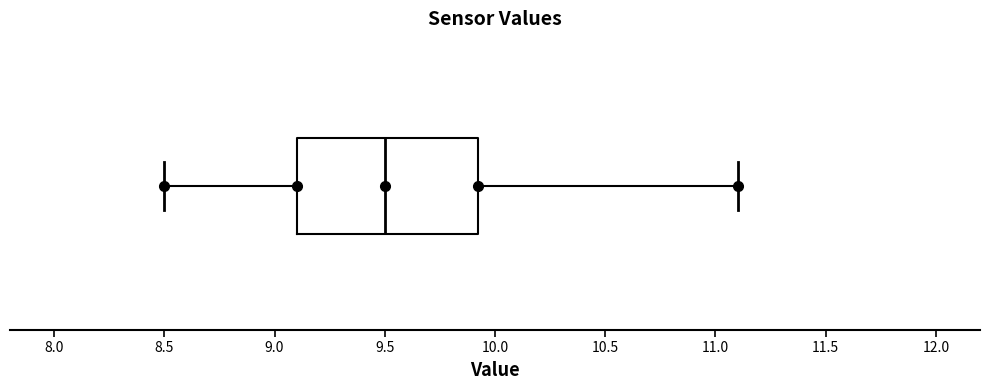

Read this box plot against the x-axis: the position of the median line, the range covered by the box, and the ends of both whiskers. The values are not printed on the chart, so give them approximately, as read against the axis.

median 9.50, box 9.10 to 9.95, whiskers 8.50 to 11.10